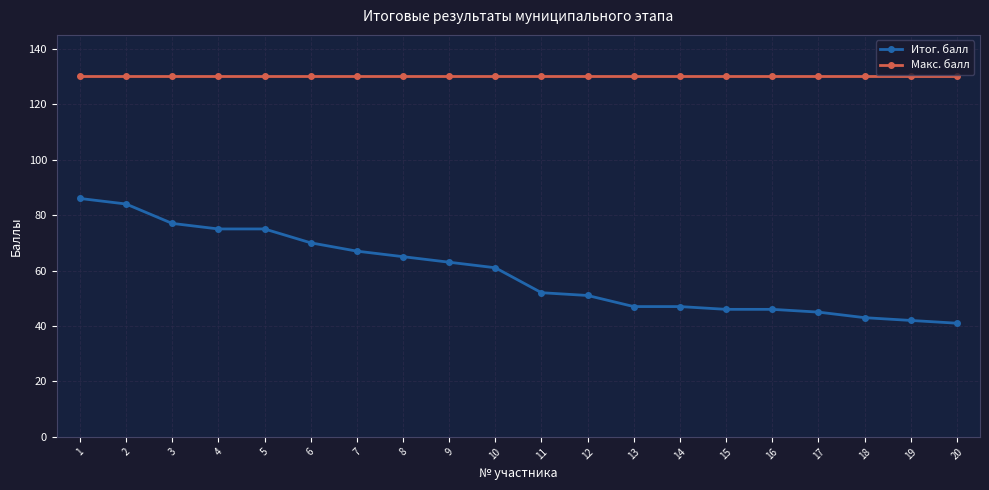

Between 8 and 15, which series saw the biggest shift?

Итог. балл